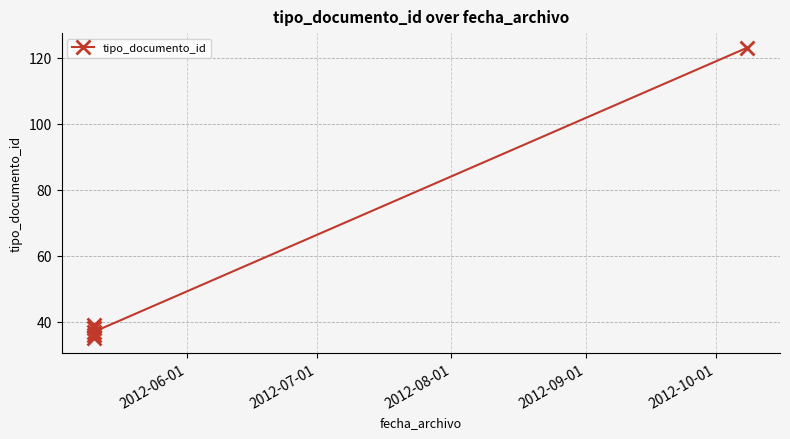

What is the maximum value shown in the chart?

123